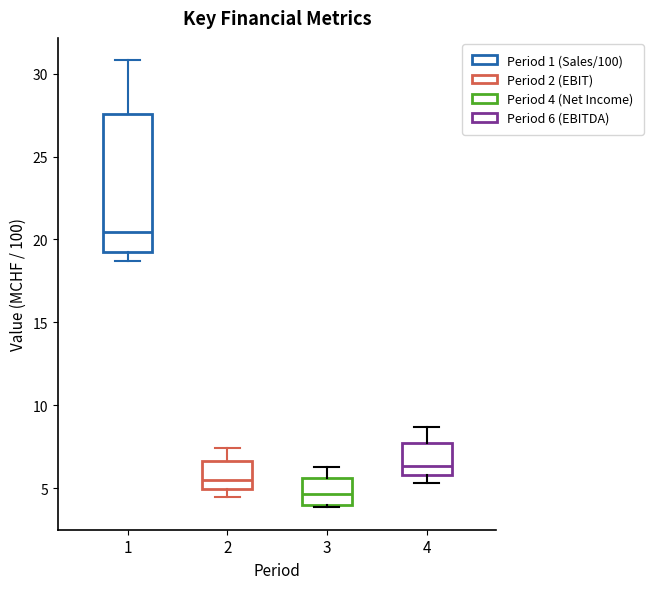

Which box's median line is the lowest?

3